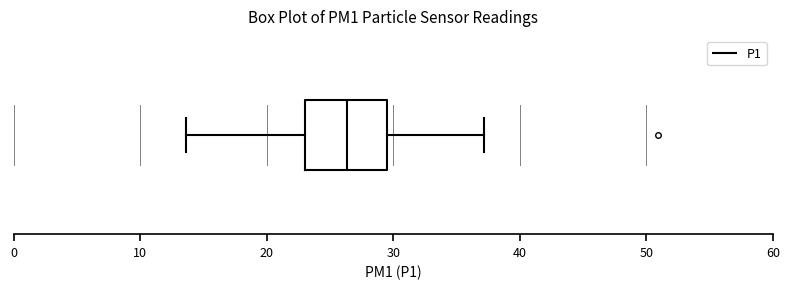

Where does the right whisker of the box end on the x-axis? The values are not printed on the chart, so give them approximately, as read against the axis.

37